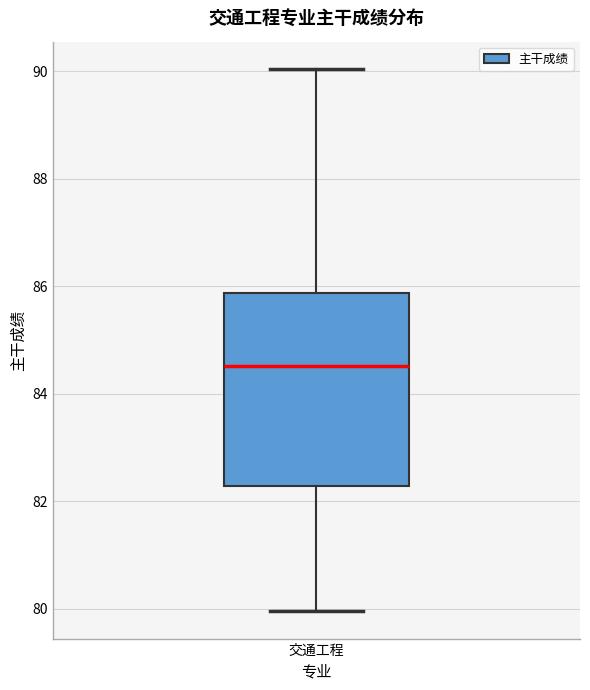

Transcribe this box plot: give where the median line is, the range the box spans, and where the two whiskers end, as read against the y-axis. The values are not printed on the chart, so give them approximately, as read against the axis.

median 84.6, box 82.2 to 85.8, whiskers 80.0 to 90.0